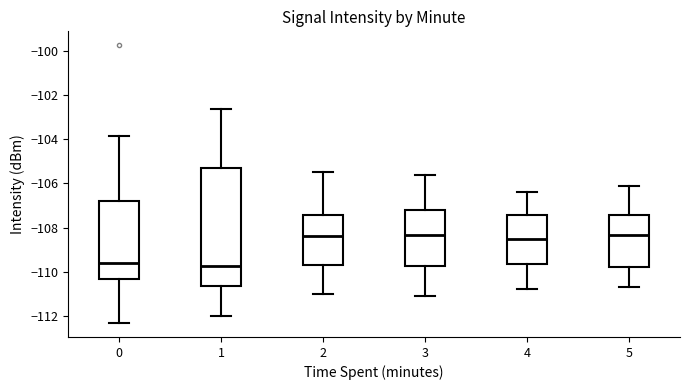

Comparing the boxes themselves (not the whiskers), which one is the tallest?

1